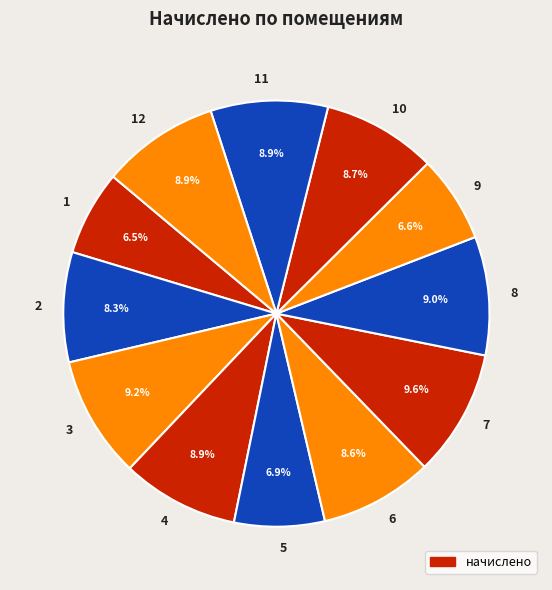

How many slices are in this pie chart?

12